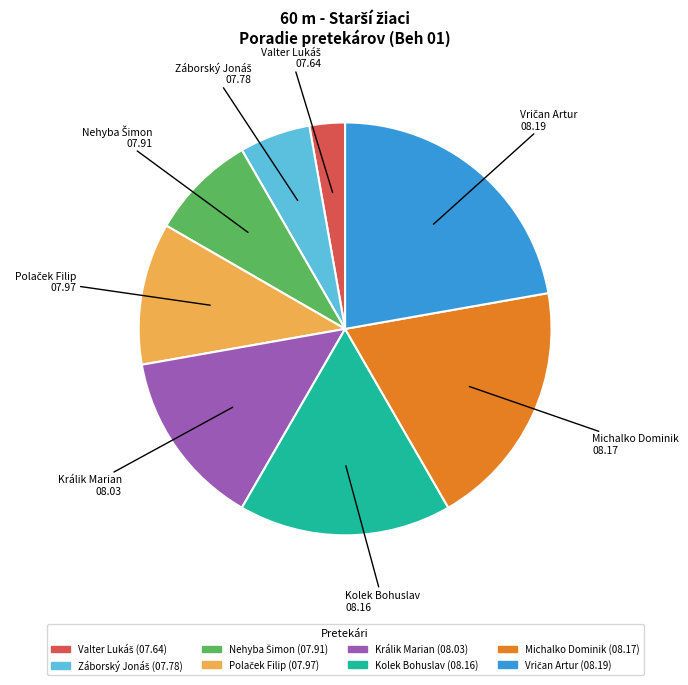

The Kolek Bohuslav 08.16 slice represents 17% of the pie. True or false?

True